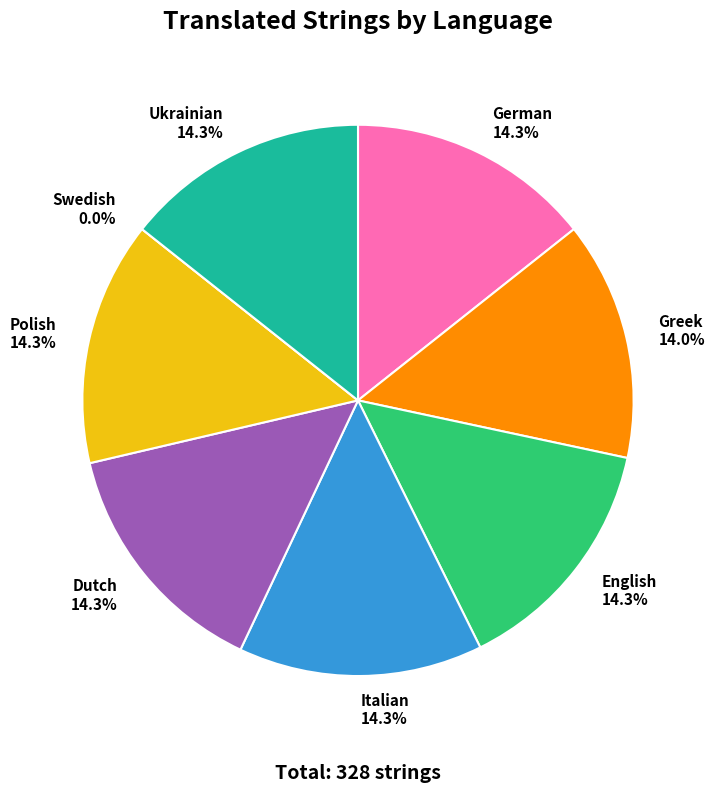

Is German the majority of the pie?

No